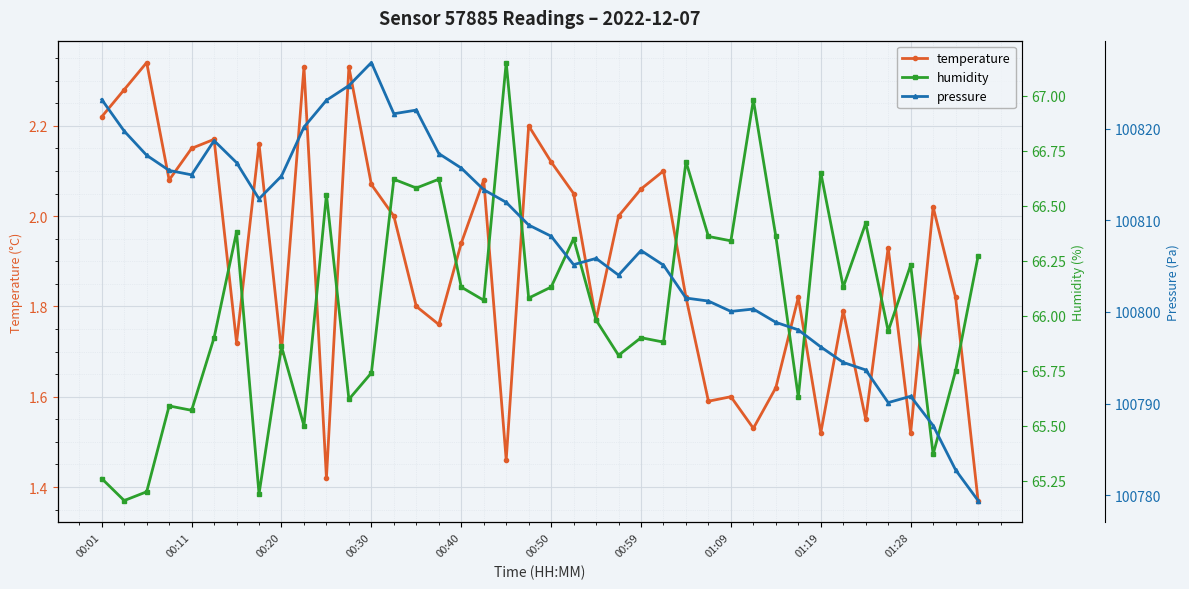

Reading left to right, transcribe all the data shown in this chart.

temperature: 2.2	2.3	2.3	2.1	2.1	2.2	1.7	2.2	1.7	2.3	1.4	2.3	2.1	2.0	1.8	1.8	1.9	2.1	1.5	2.2	2.1	2.0	1.8	2.0	2.1	2.1	1.8	1.6	1.6	1.5	1.6	1.8	1.5	1.8	1.6	1.9	1.5	2.0	1.8	1.4
humidity: 65.3	65.2	65.2	65.6	65.6	65.9	66.4	65.2	65.9	65.5	66.5	65.6	65.7	66.6	66.6	66.6	66.1	66.1	67.2	66.1	66.1	66.3	66.0	65.8	65.9	65.9	66.7	66.4	66.3	67.0	66.4	65.6	66.7	66.1	66.4	65.9	66.2	65.4	65.8	66.3
pressure: 100823.2	100819.7	100817.1	100815.4	100814.9	100818.7	100816.3	100812.3	100814.8	100820.1	100823.1	100824.7	100827.2	100821.6	100822.0	100817.3	100815.7	100813.3	100811.9	100809.5	100808.3	100805.2	100805.8	100804.0	100806.7	100805.1	100801.5	100801.2	100800.1	100800.3	100798.9	100798.1	100796.2	100794.5	100793.7	100790.1	100790.8	100787.6	100782.8	100779.4